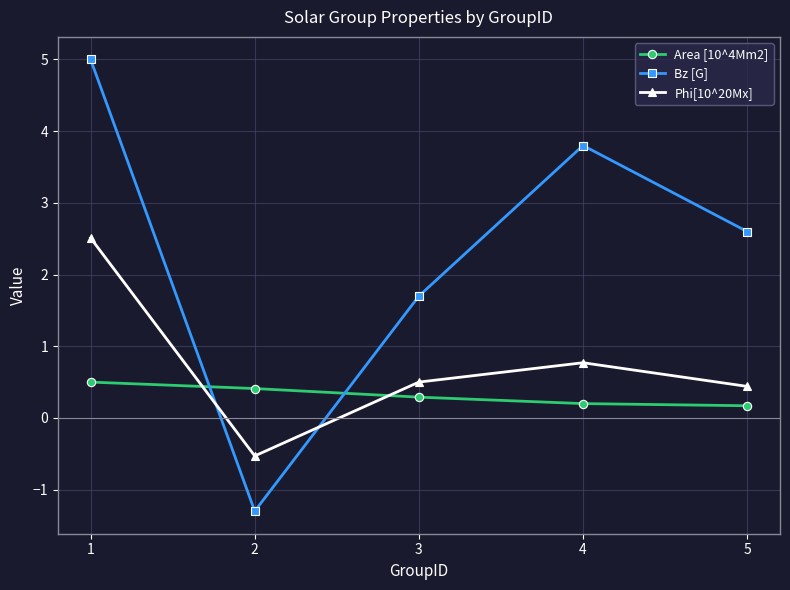

Reading left to right, transcribe all the data shown in this chart.

Area [10^4Mm2]: 0.5	0.4	0.3	0.2	0.2
Bz [G]: 5.0	-1.3	1.7	3.8	2.6
Phi[10^20Mx]: 2.5	-0.5	0.5	0.8	0.4